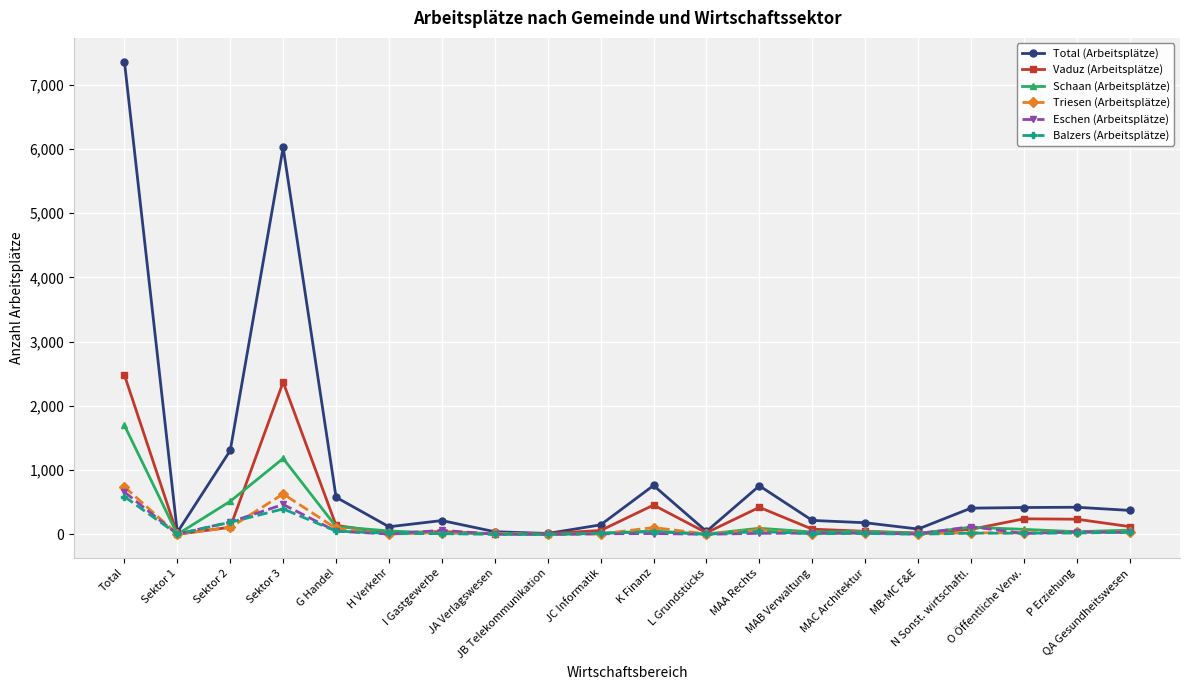

What is the label of the 16th point from the left?

MB-MC F&E